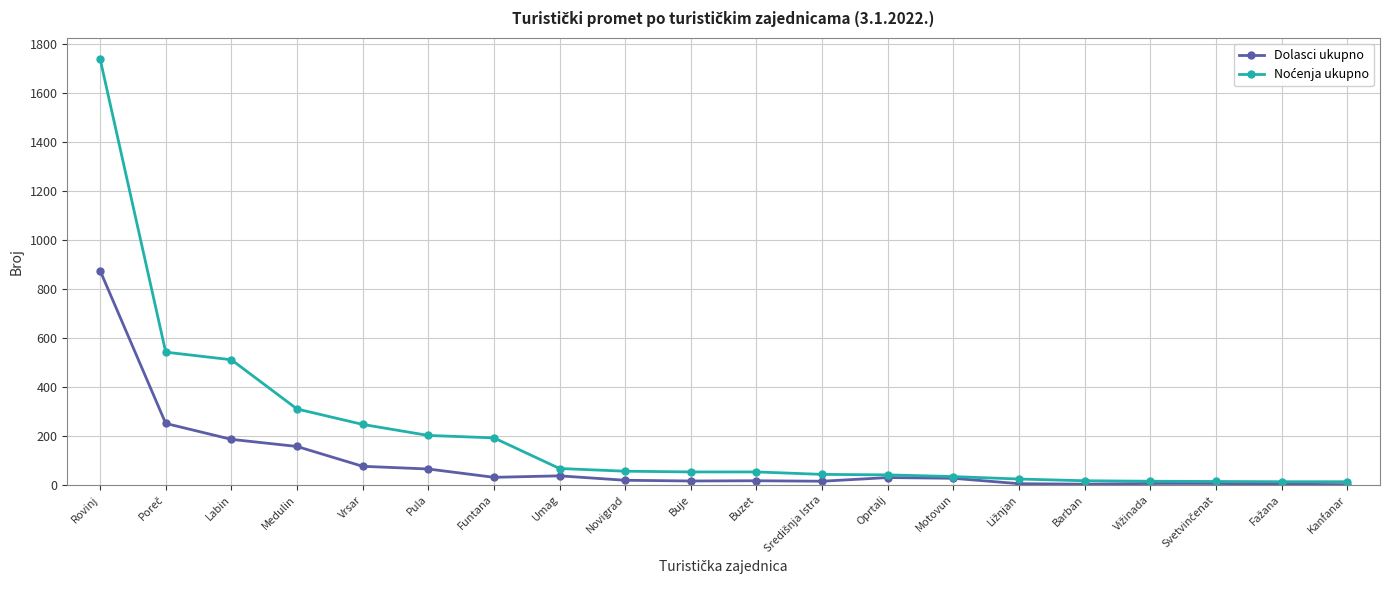

The Dolasci ukupno series shows 874 at Rovinj. True or false?

True